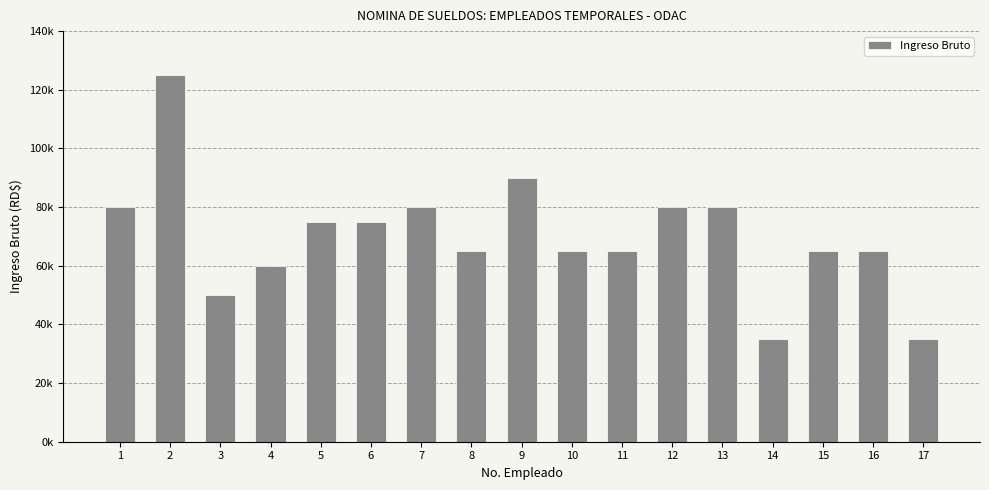

Does the chart contain any negative values?

No